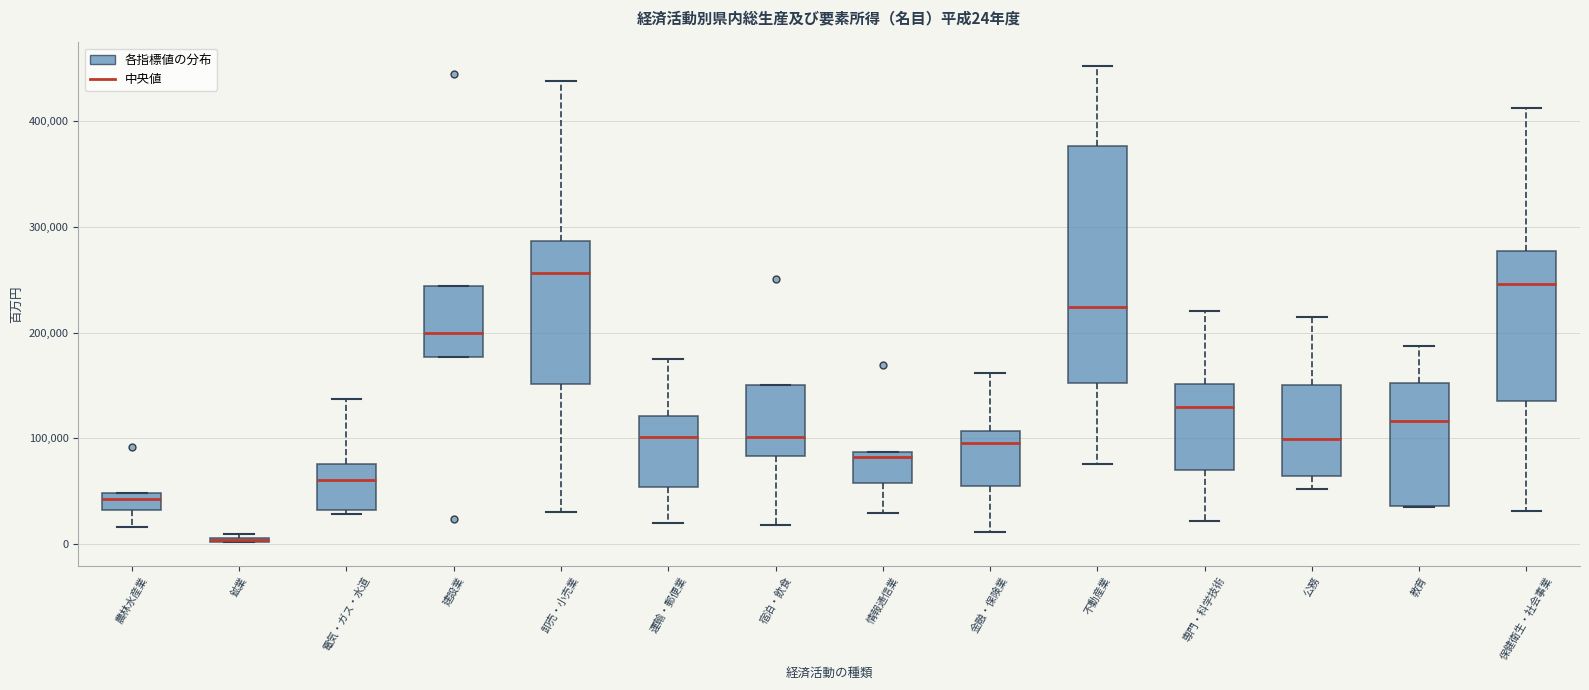

Comparing the boxes themselves (not the whiskers), which one is the tallest?

不動産業